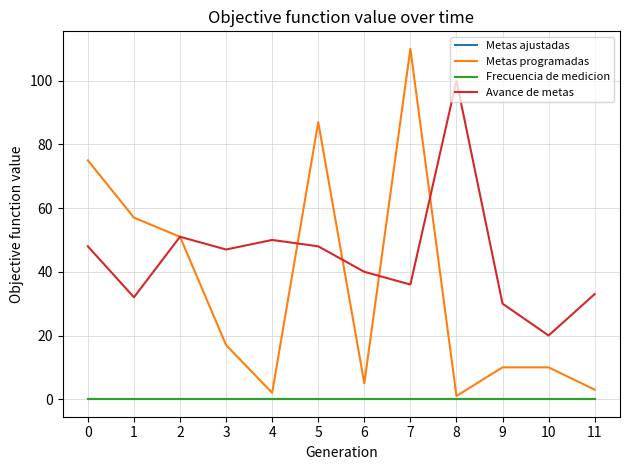

List the labels in order of Metas programadas value, smallest first.

8, 4, 11, 6, 9, 10, 3, 2, 1, 0, 5, 7